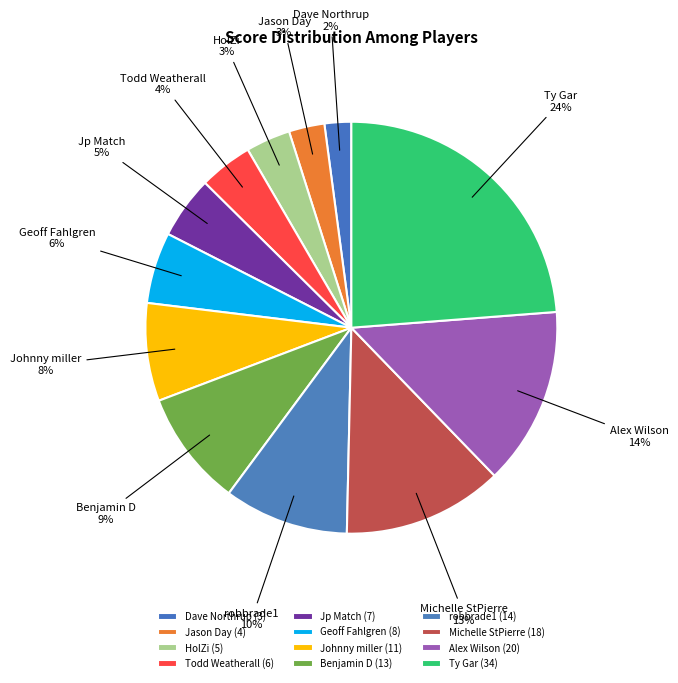

How many slices are in this pie chart?

12